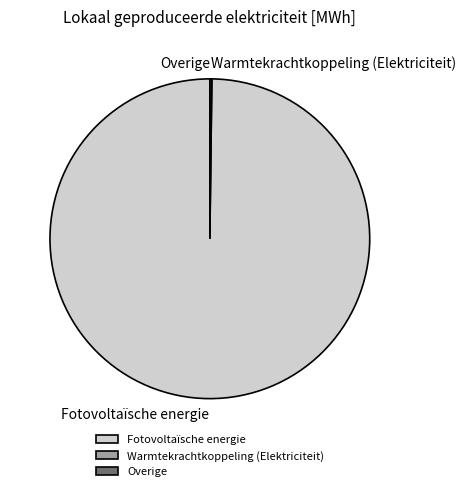

Does any single category account for the majority?

Yes